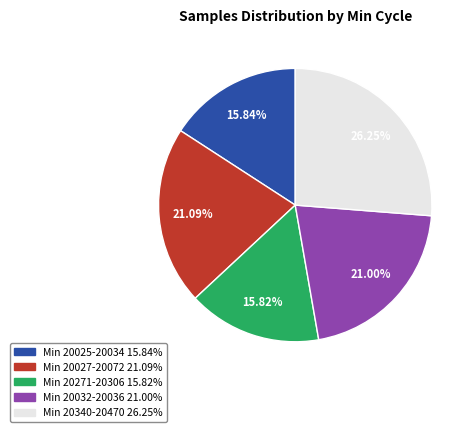

Is there a majority slice in this chart?

No